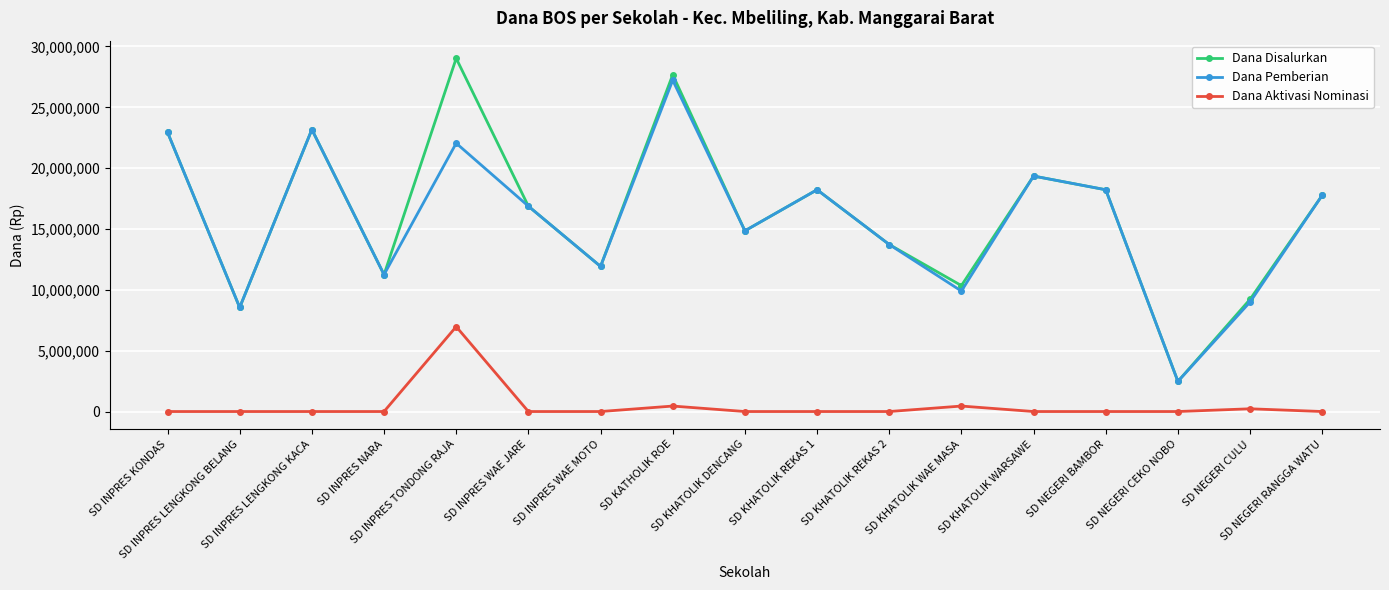

What is the total value across all series at SD KHATOLIK REKAS 2?

27450000